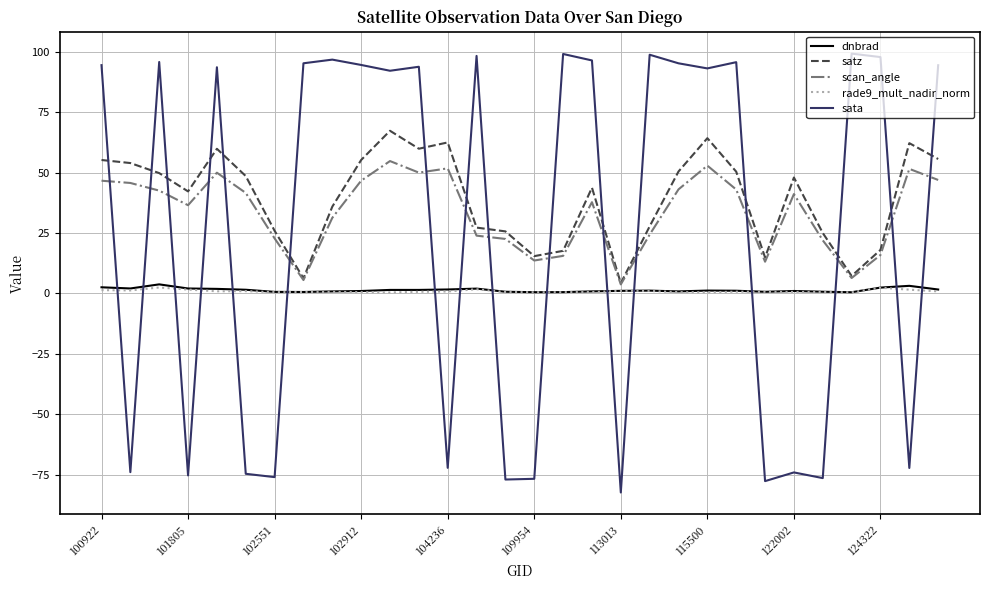

What is the highest value of the satz series?

67.3